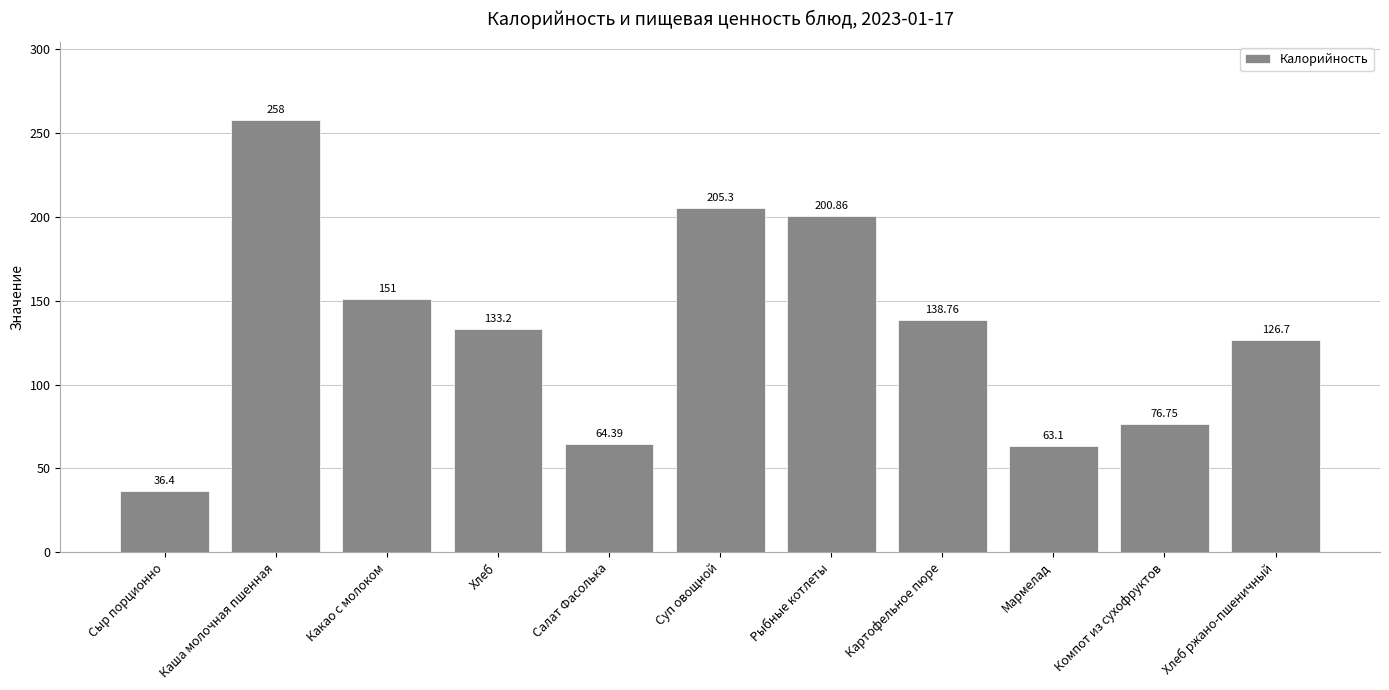

What is the sum of all values?

1454.5